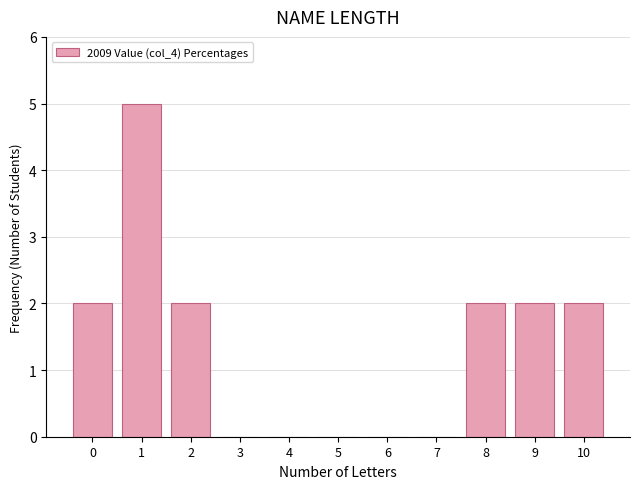

Reading right to left, transcribe all the data shown in this chart.

10=2	9=2	8=2	7=0	6=0	5=0	4=0	3=0	2=2	1=5	0=2